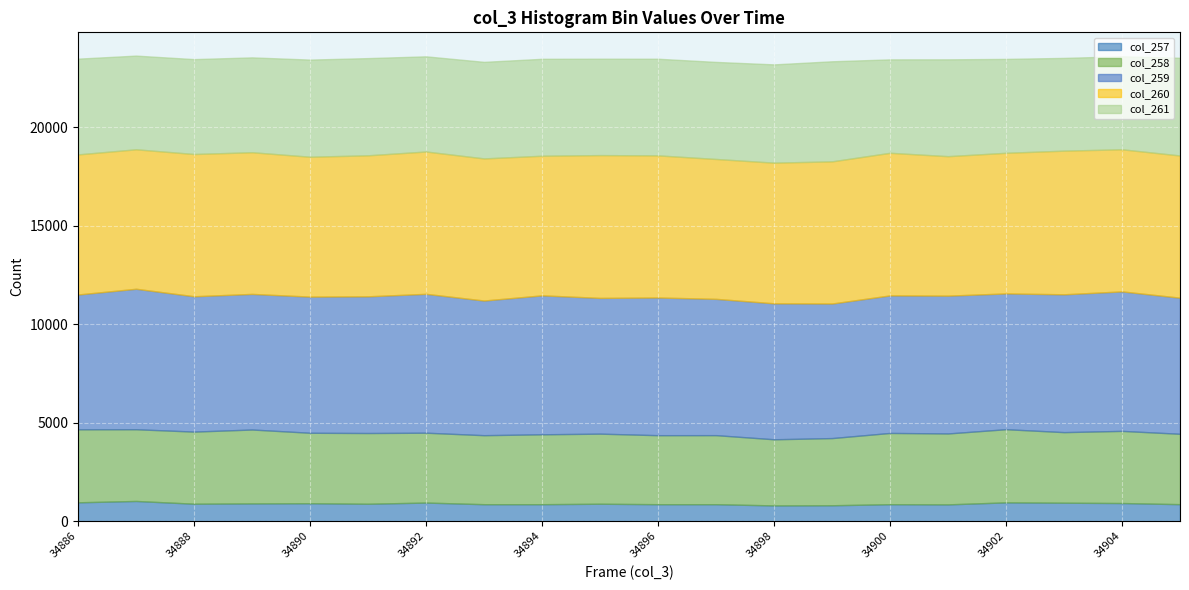

What is the sum of the col_261 values at 34902 and 34892?

9594